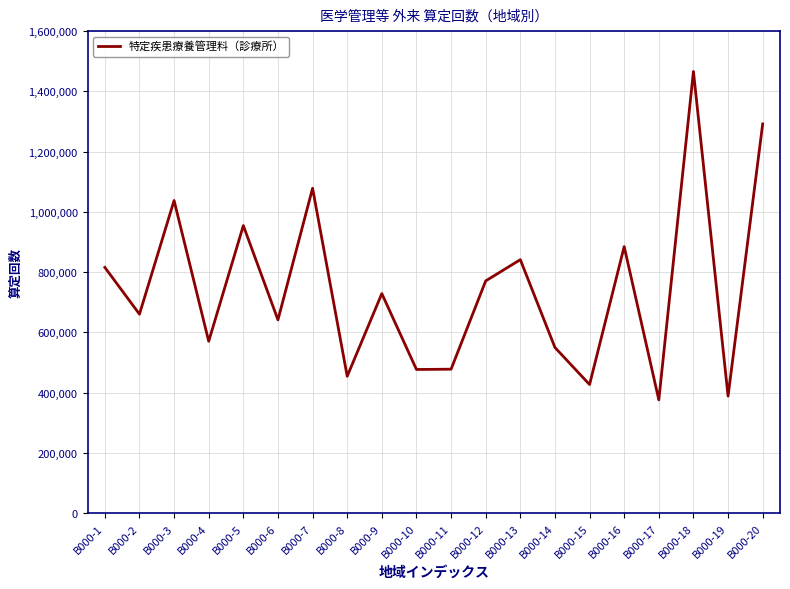

Is it true that the value at B000-20 is 1887055?

False